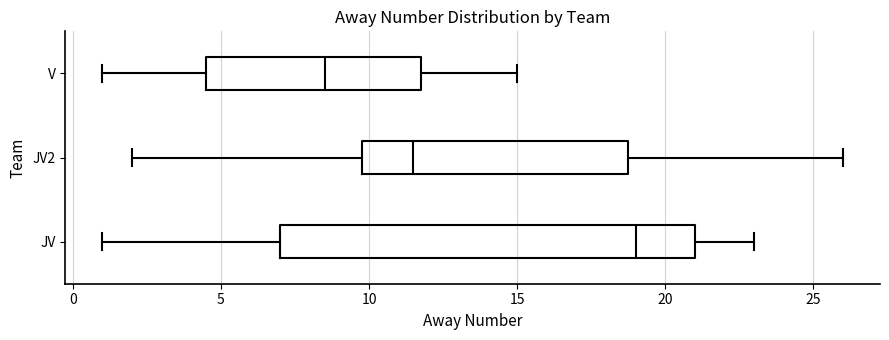

Which box's median line is the furthest to the left?

V